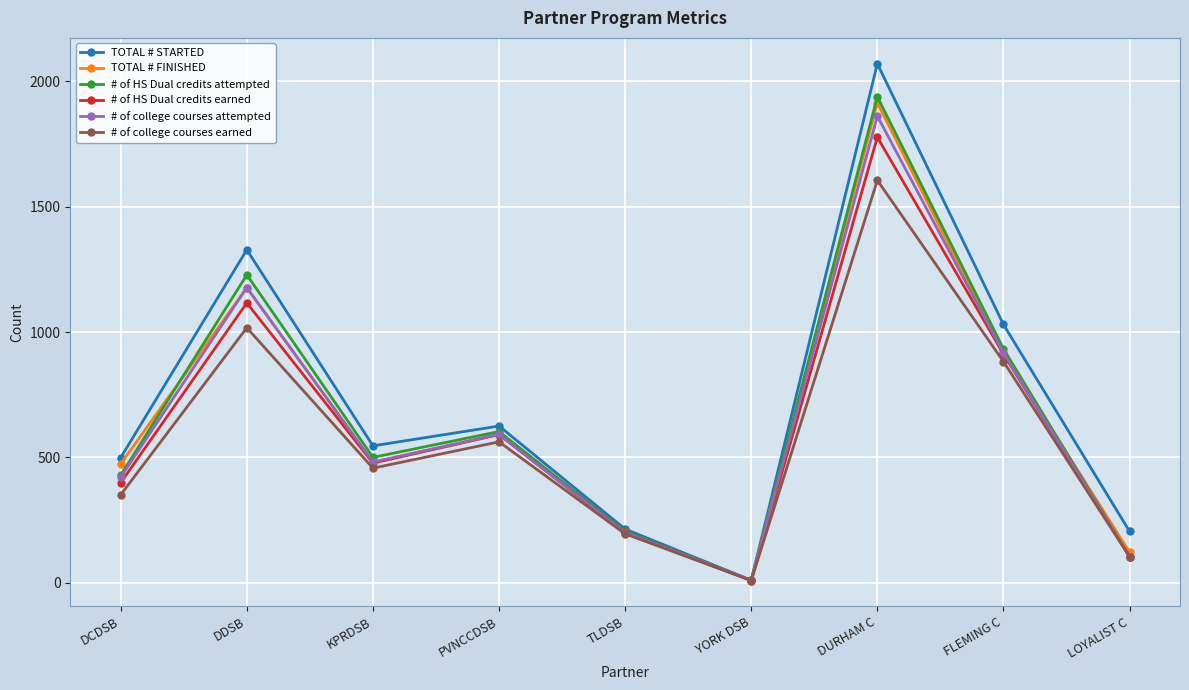

At which label does TOTAL # FINISHED reach its peak?

DURHAM C